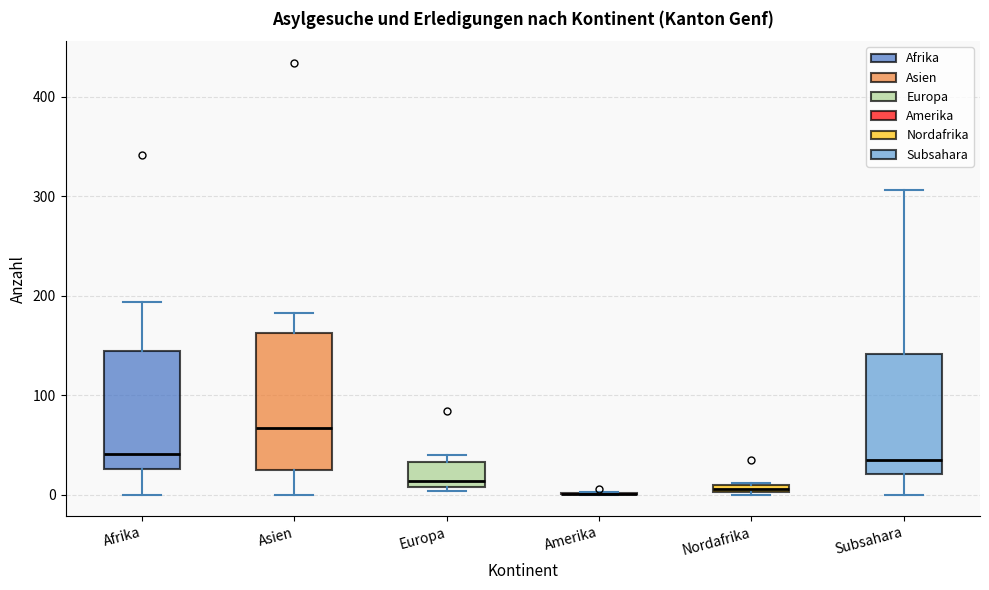

Where is the upper edge of the box for Afrika on the y-axis? The values are not printed on the chart, so give them approximately, as read against the axis.

140